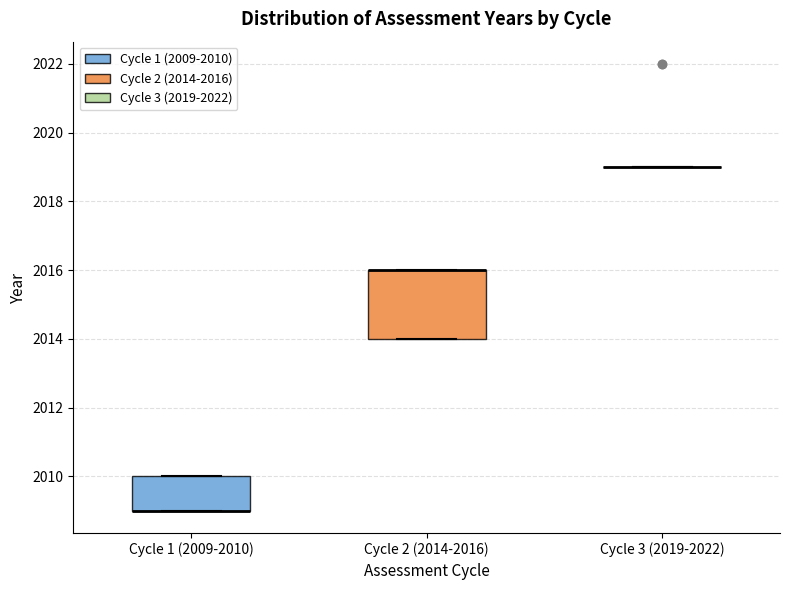

Which box is the tallest, from its lower edge to its upper edge?

Cycle 2 (2014-2016)